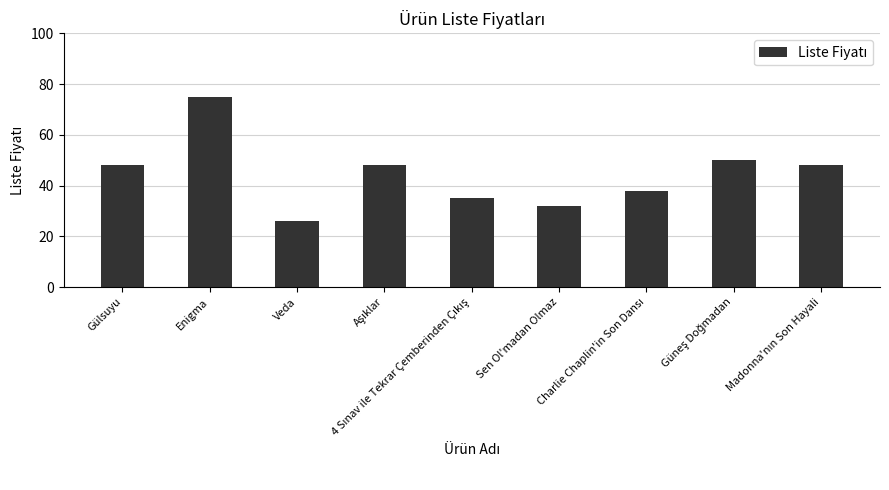

What is the value of the 6th bar from the left?

32